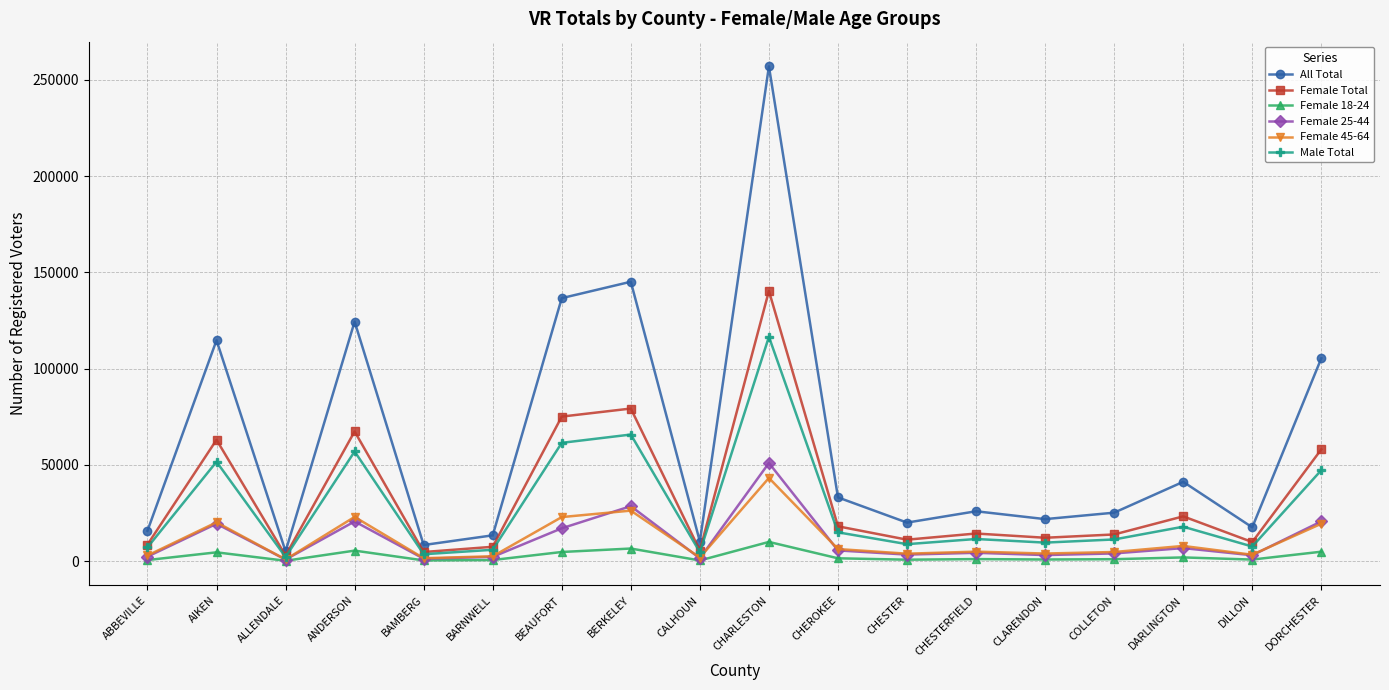

The All Total series shows 25226 at COLLETON. True or false?

True